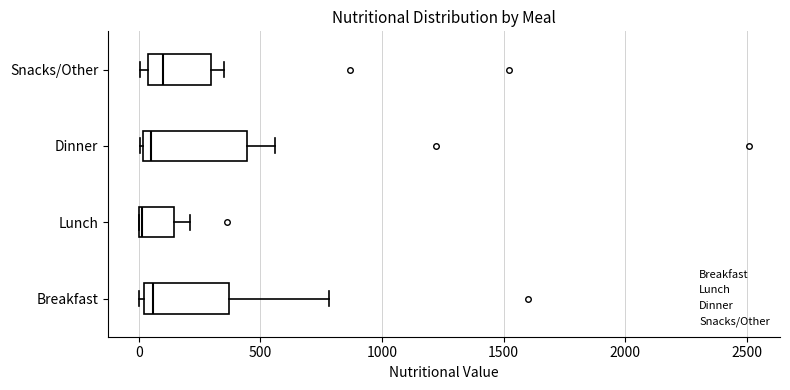

Reading bottom to top, read every box against the x-axis: the position of its median line, the range the box covers, and the ends of its whiskers. The values are not printed on the chart, so give them approximately, as read against the axis.

Breakfast: median 50, box 0 to 350, whiskers 0 (just left of the box's left edge) to 800
Lunch: median 0, box 0 to 150, whiskers 0 to 200
Dinner: median 50, box 0 to 450, whiskers 0 to 550
Snacks/Other: median 100, box 50 to 300, whiskers 0 to 350